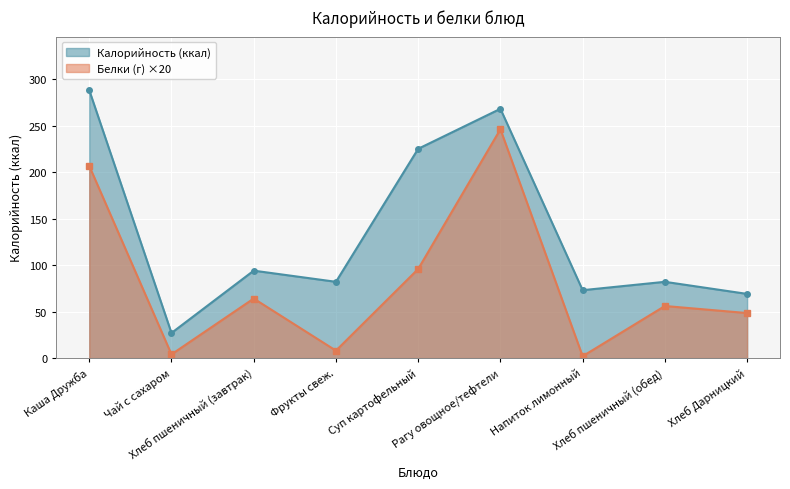

The Калорийность series shows 73.0 at Напиток лимонный. True or false?

True